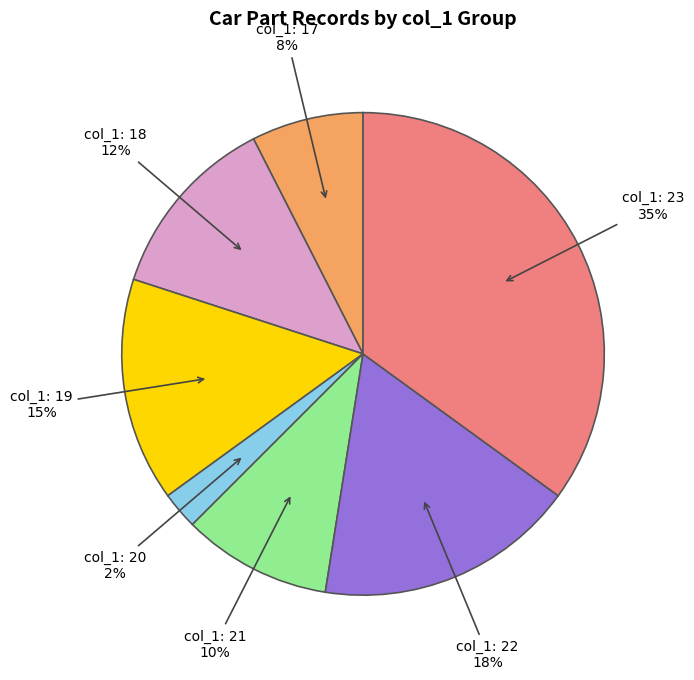

Count the number of slices in the pie.

7